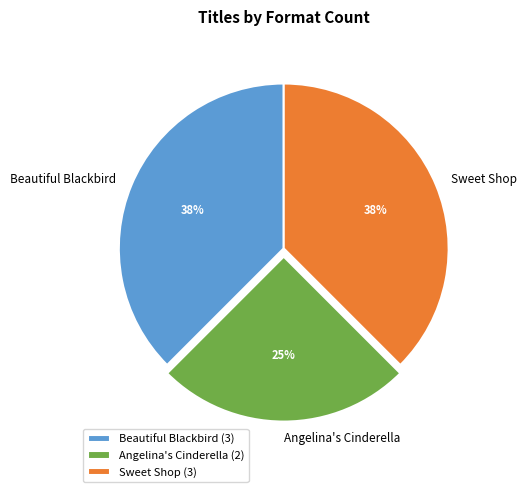

Does any single category account for the majority?

No